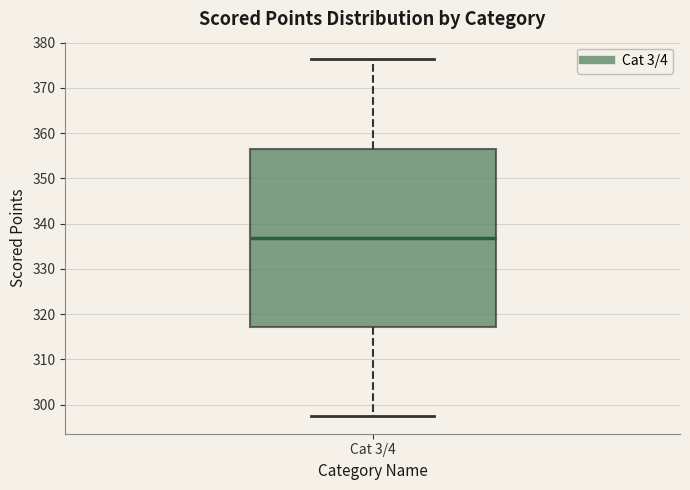

Read this box plot against the y-axis: the position of the median line, the range covered by the box, and the ends of both whiskers. The values are not printed on the chart, so give them approximately, as read against the axis.

median 337, box 317 to 357, whiskers 298 to 376